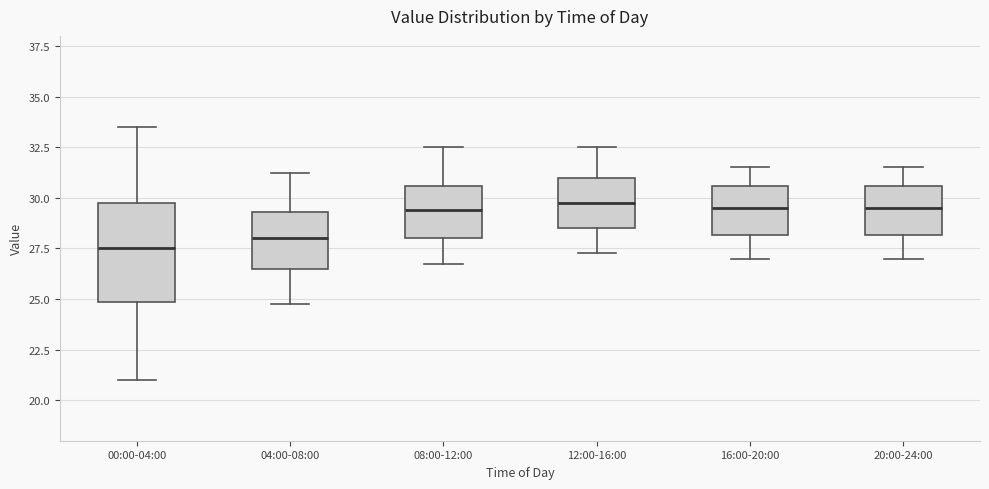

Reading left to right, transcribe this box plot: for each box, give where its median line is, the range the box spans, and where its two whiskers end, as read against the y-axis. The values are not printed on the chart, so give them approximately, as read against the axis.

00:00-04:00: median 27.5, box 25.0 to 30.0, whiskers 21.0 to 33.5
04:00-08:00: median 28.0, box 26.5 to 29.5, whiskers 25.0 to 31.5
08:00-12:00: median 29.5, box 28.0 to 30.5, whiskers 27.0 to 32.5
12:00-16:00: median 30.0, box 28.5 to 31.0, whiskers 27.5 to 32.5
16:00-20:00: median 29.5, box 28.0 to 30.5, whiskers 27.0 to 31.5
20:00-24:00: median 29.5, box 28.0 to 30.5, whiskers 27.0 to 31.5